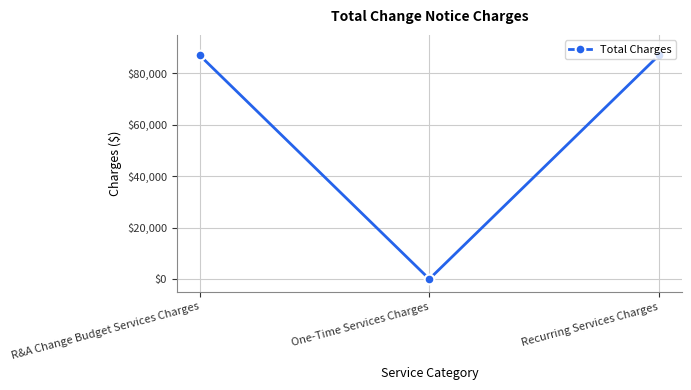

Is it true that the value at Recurring Services Charges is 39137?

False